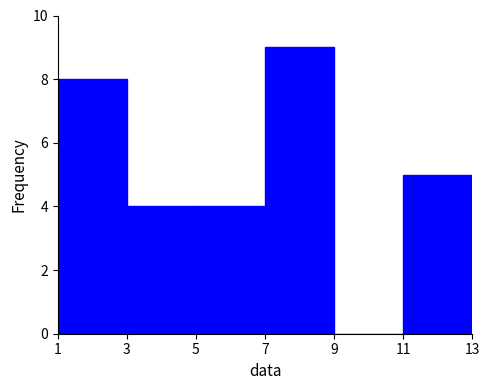

What is the height of the bar covering 7 to 9 on the x-axis? The values are not printed on the chart, so give them approximately, as read against the axis.

9